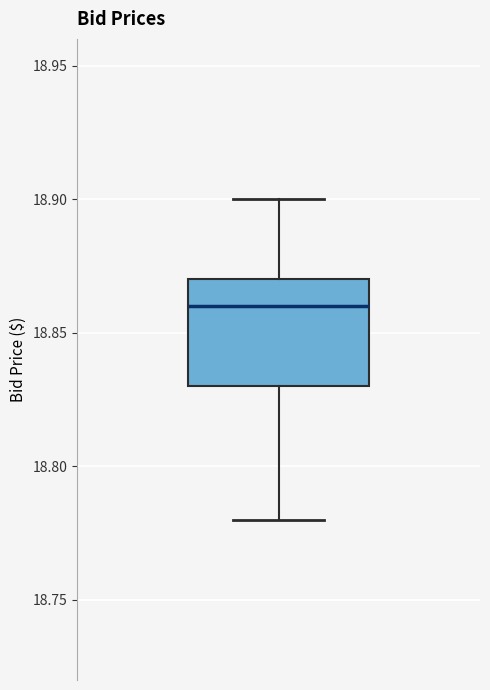

Where does the upper whisker of the box end on the y-axis? The values are not printed on the chart, so give them approximately, as read against the axis.

18.90